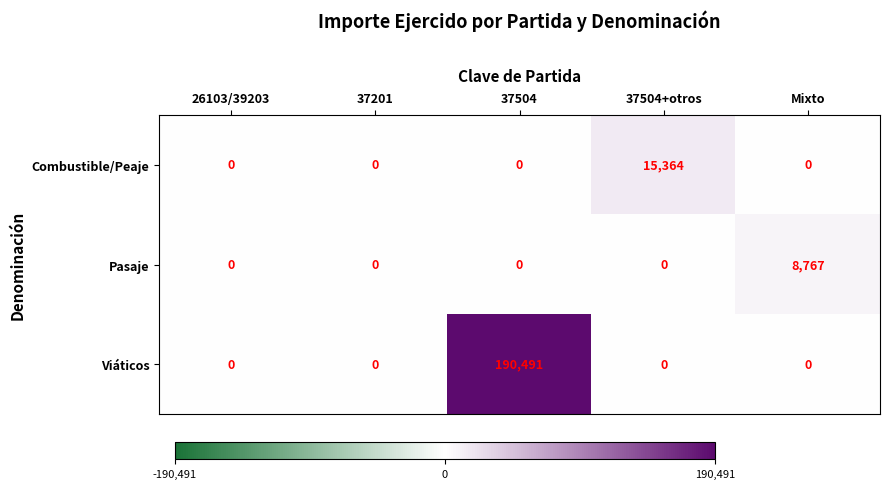

How many series are shown in this chart?

3